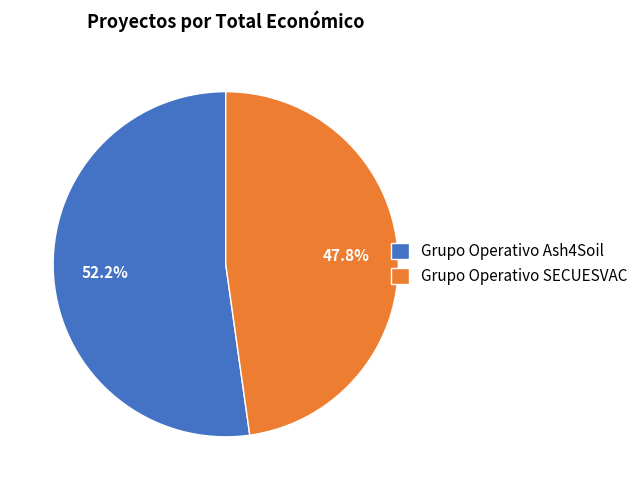

What is the majority slice?

Grupo Operativo Ash4Soil